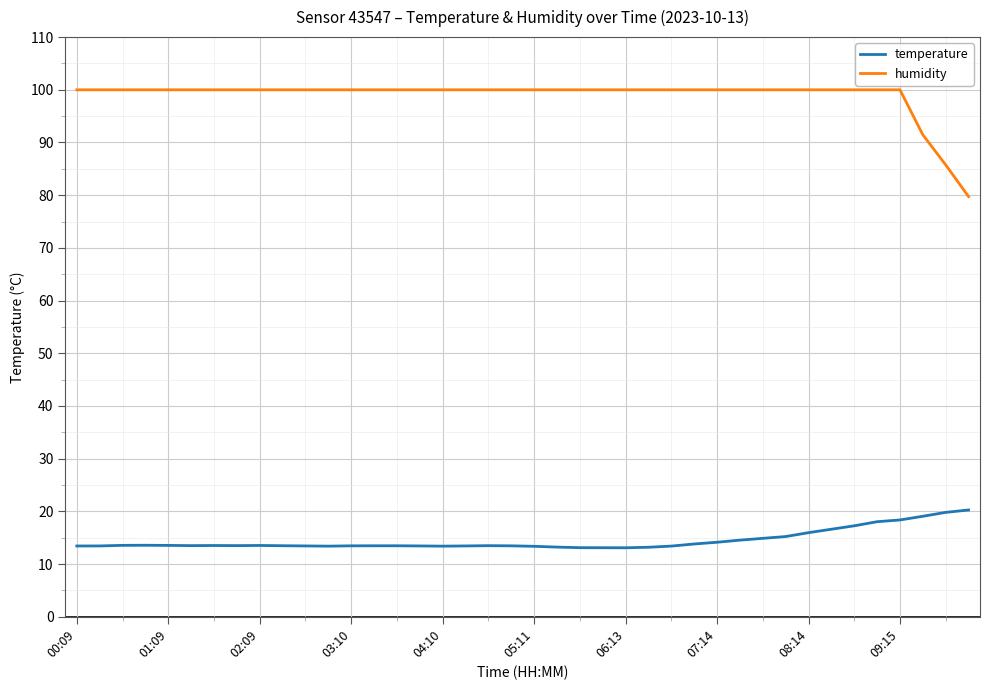

Rank the series by their average value, from highest to lowest.

humidity, temperature